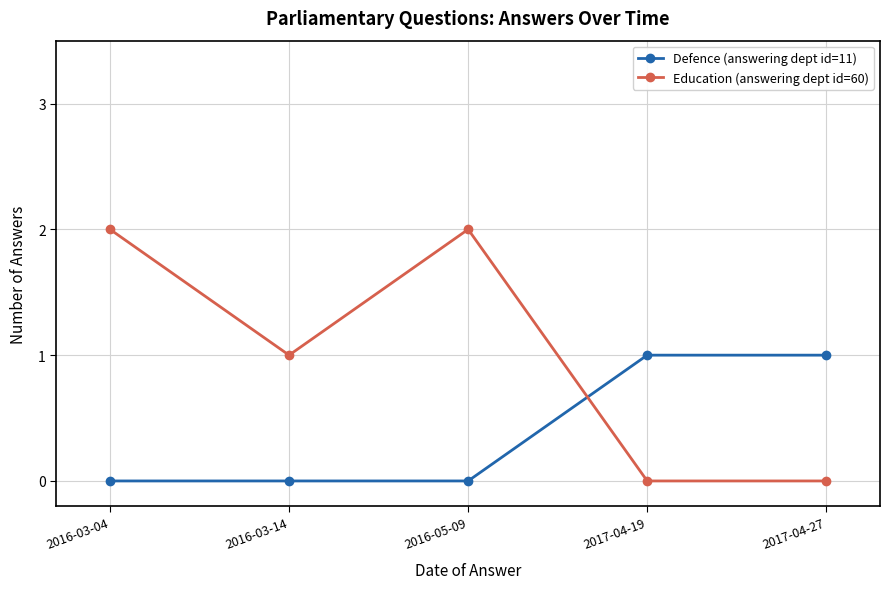

What is the difference between the Education (answering dept id=60) values at 2016-03-14 and 2017-04-19?

1